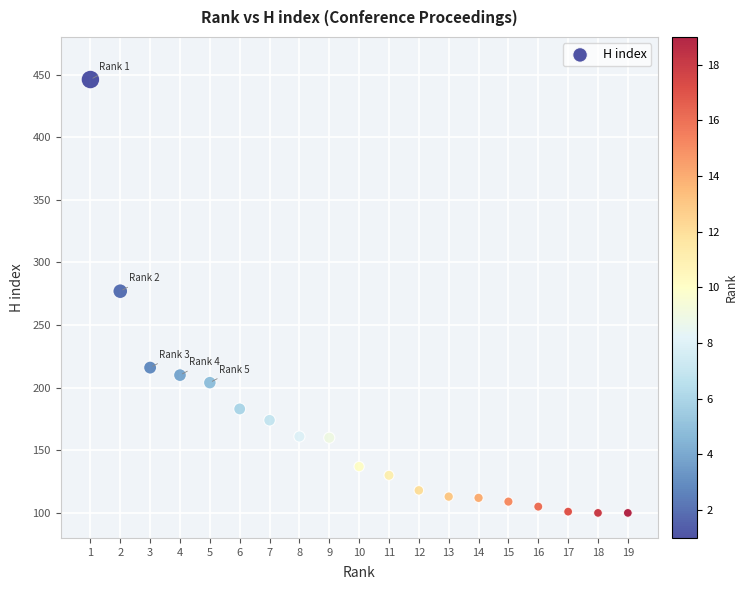

What Y value in the scatter plot is closest to 273?

277